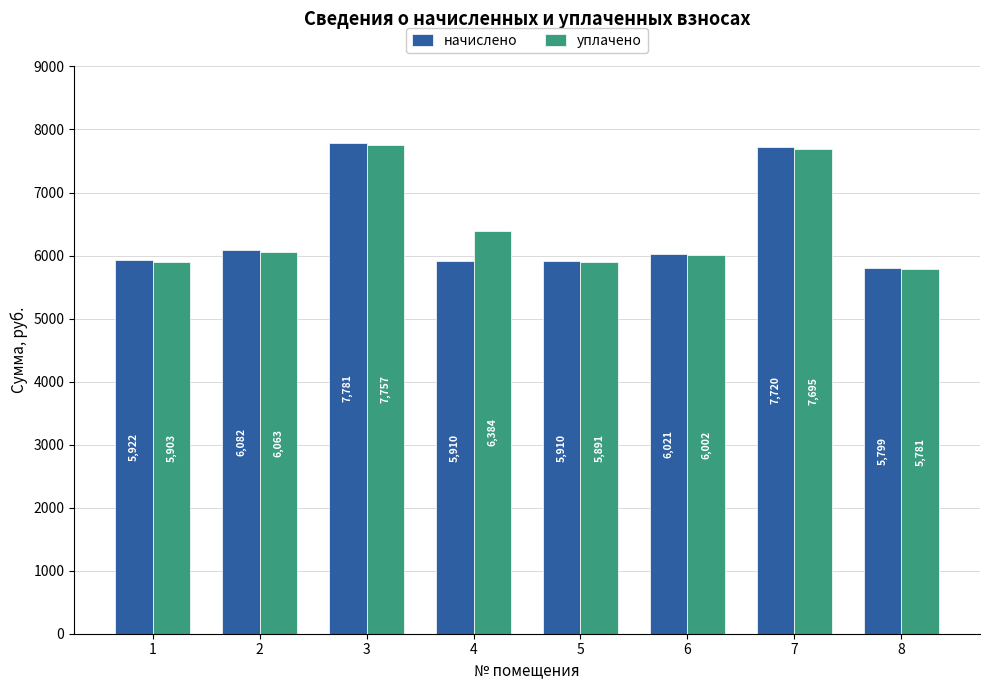

Which series has the largest total across all categories?

уплачено